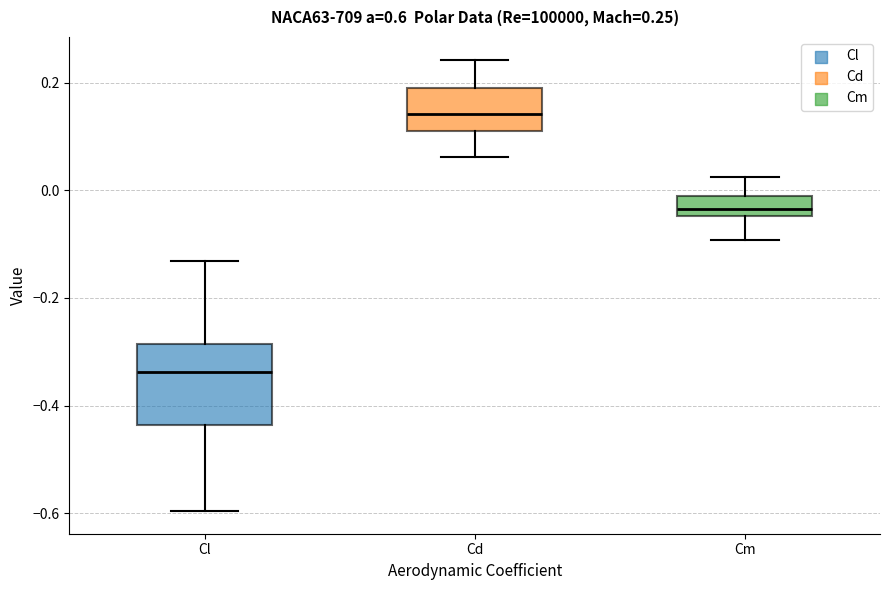

Which box has the highest median line?

Cd